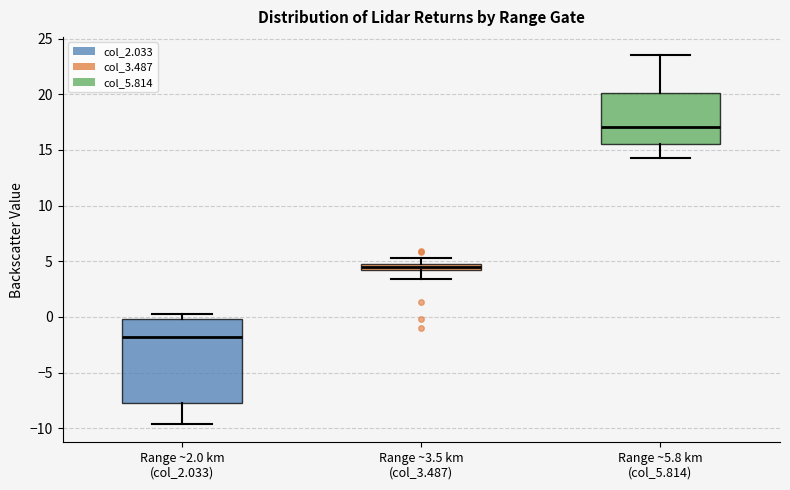

Where is the lower edge of the box for Range ~5.8 km (col_5.814) on the y-axis? The values are not printed on the chart, so give them approximately, as read against the axis.

15.5